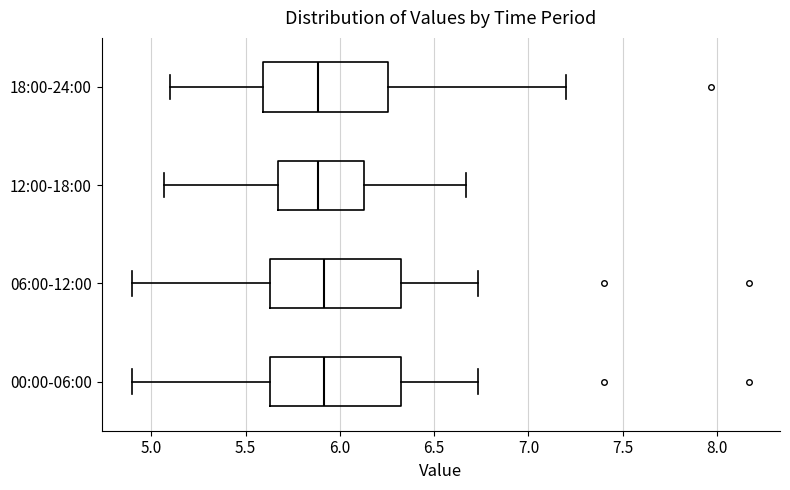

Where does the right whisker of the box for 12:00-18:00 end on the x-axis? The values are not printed on the chart, so give them approximately, as read against the axis.

6.65